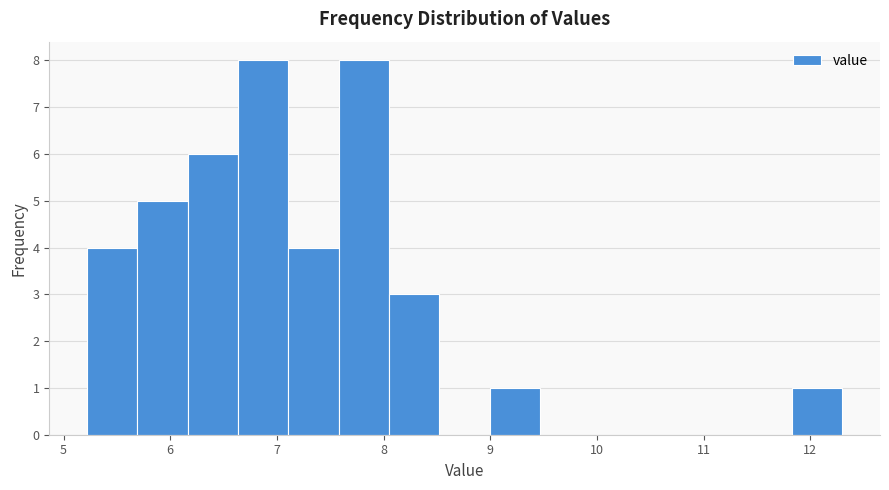

What is the height of the bar covering 7.6 to 8.1 on the x-axis? Neither the bar edges nor the heights are printed on the chart, so give them approximately, as read against the axes.

8